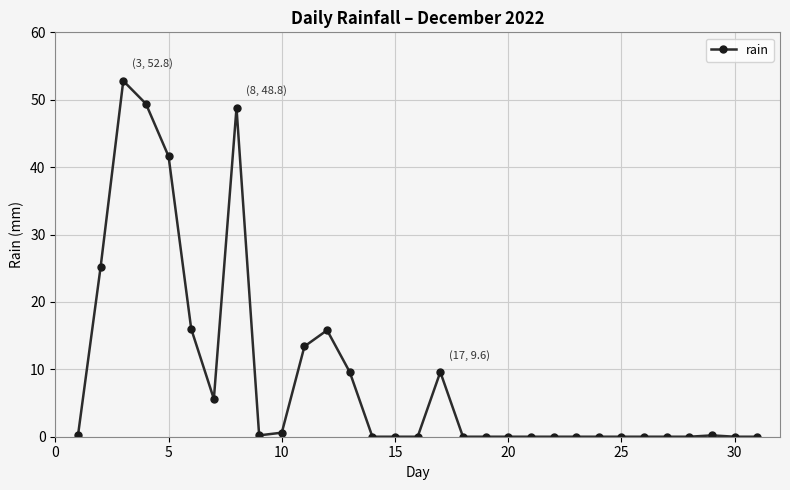

What is the sum of all values?

289.0